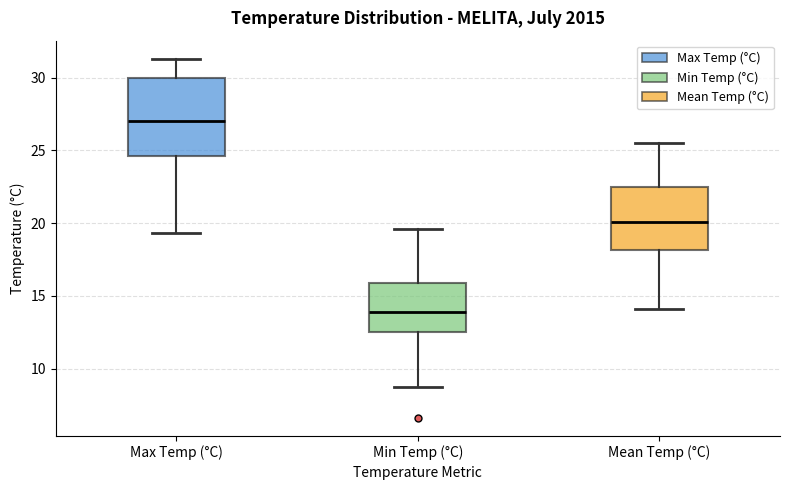

Which box is the tallest, from its lower edge to its upper edge?

Max Temp (°C)